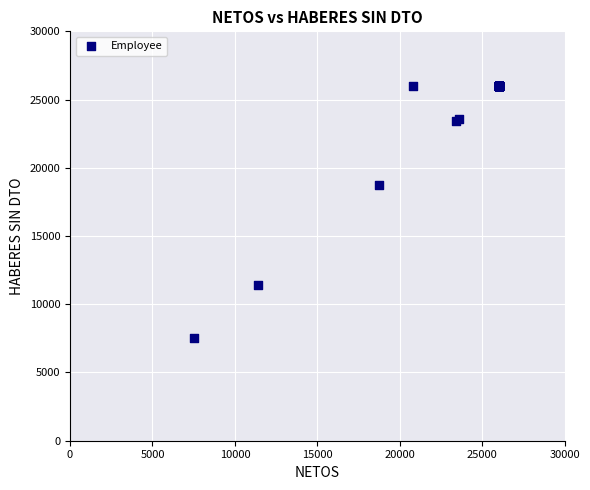

What Y value in the scatter plot is closest to 16770?

18709